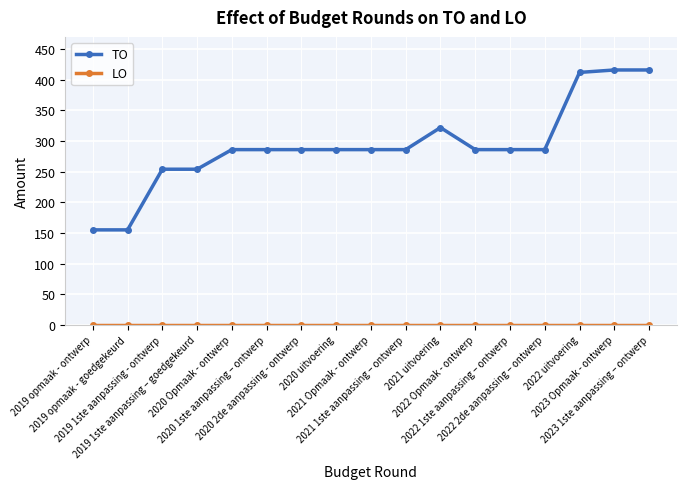

What value does the TO series have at 2023 1ste aanpassing – ontwerp?

416